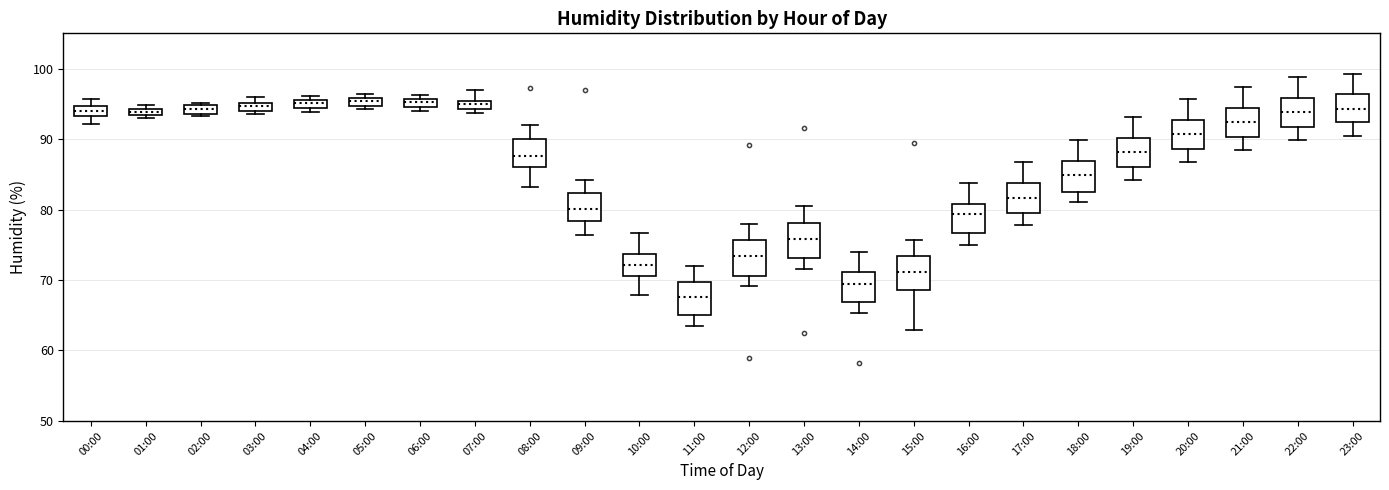

Which box has the lowest median line?

11:00